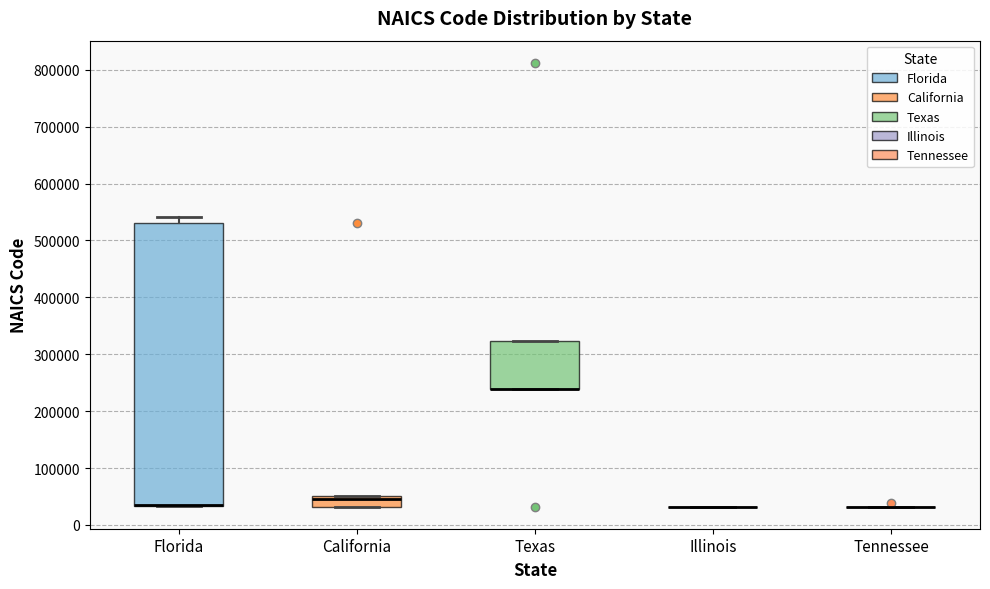

Reading left to right, transcribe this box plot: for each box, give where its median line is, the range the box spans, and where its two whiskers end, as read against the y-axis. The values are not printed on the chart, so give them approximately, as read against the axis.

Florida: median 30000 (drawn on the box's lower edge), box 30000 to 530000, whiskers 30000 to 540000
California: median 50000 (just below the box's upper edge), box 30000 to 50000, whiskers 30000 to 50000
Texas: median 240000 (drawn on the box's lower edge), box 240000 to 320000, whiskers 240000 to 320000
Illinois: box collapsed to a line at 30000, whiskers 30000 to 30000
Tennessee: box collapsed to a line at 30000, whiskers 30000 to 30000